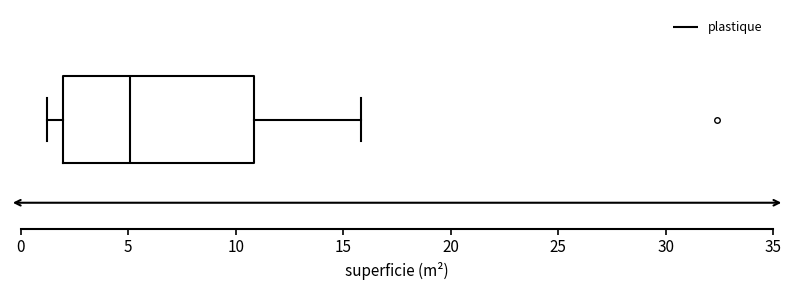

Read this box plot against the x-axis: the position of the median line, the range covered by the box, and the ends of both whiskers. The values are not printed on the chart, so give them approximately, as read against the axis.

median 5, box 2 to 11, whiskers 1 to 16